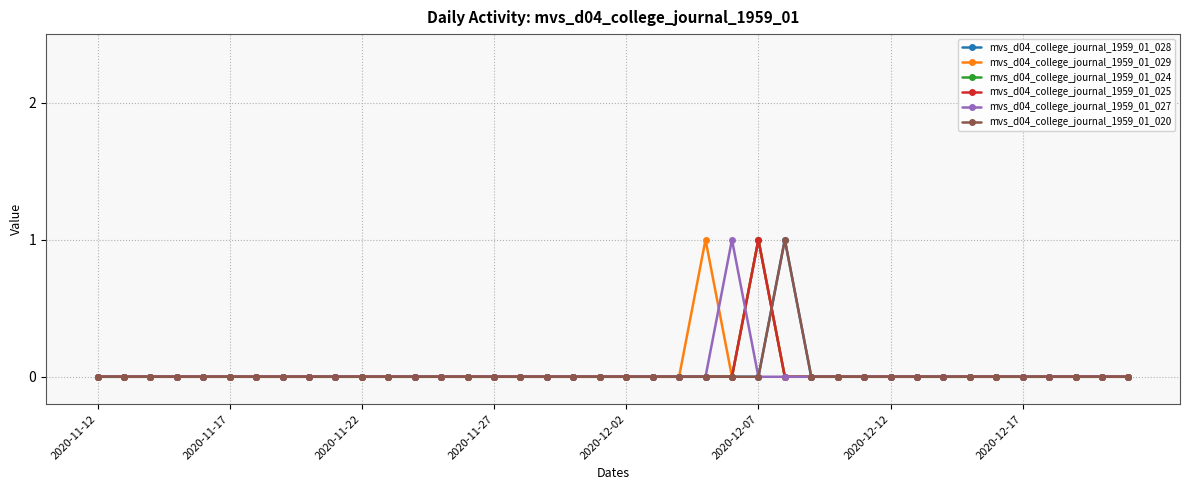

What is the maximum value for mvs_d04_college_journal_1959_01_020?

1